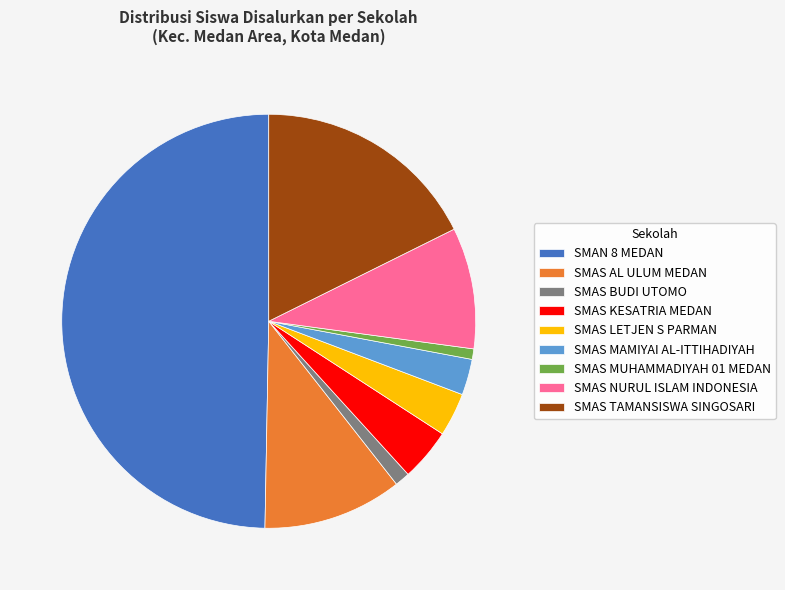

Which slice is the largest?

SMAN 8 MEDAN